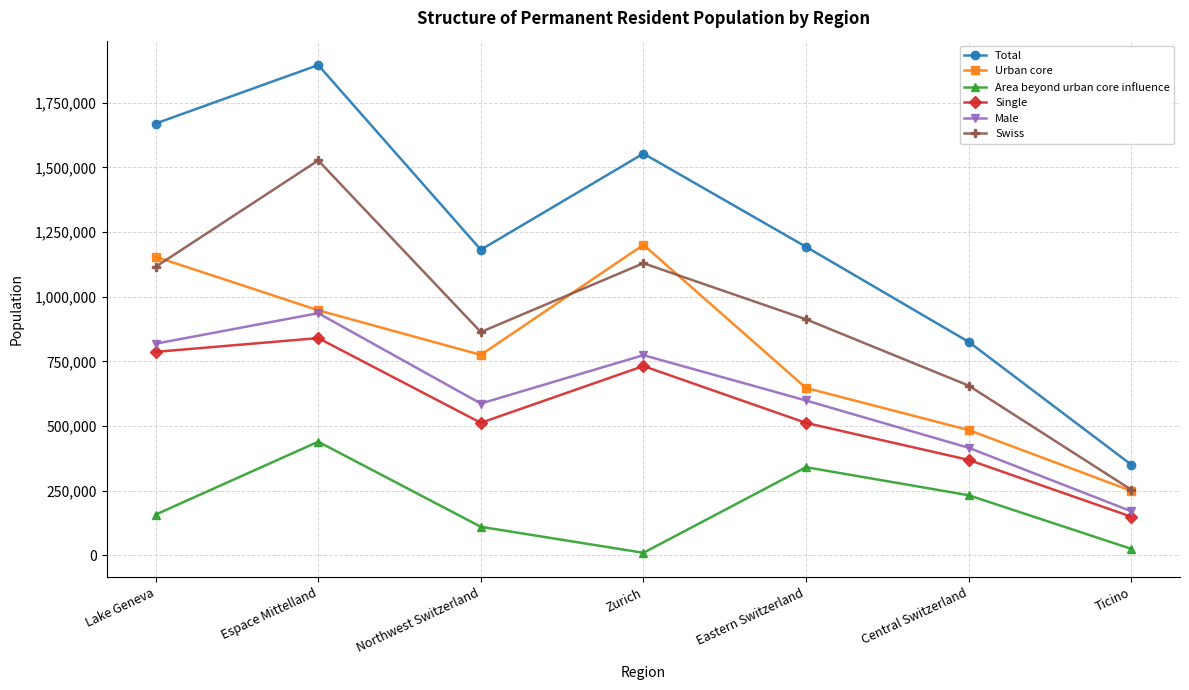

What is the difference between the second highest and second lowest values in the Area beyond urban core influence series?

315583